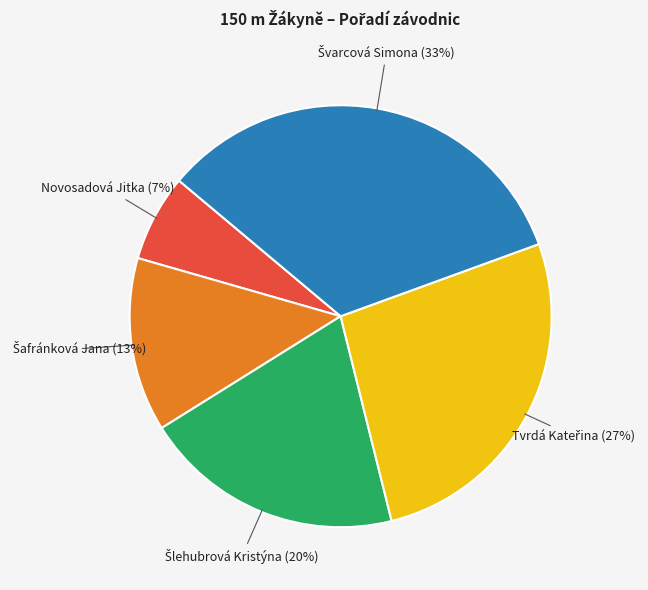

To the nearest percent, what portion does Novosadová Jitka represent?

7%